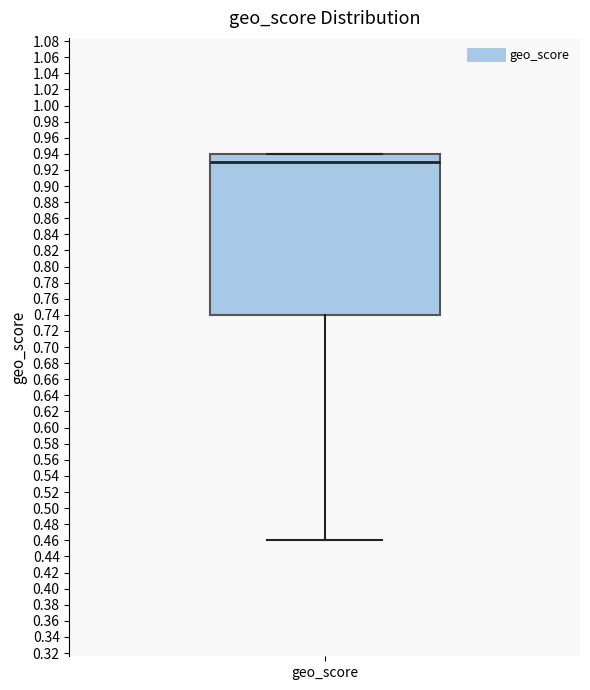

Transcribe this box plot: give where the median line is, the range the box spans, and where the two whiskers end, as read against the y-axis. The values are not printed on the chart, so give them approximately, as read against the axis.

median 0.93, box 0.74 to 0.94, whiskers 0.46 to 0.94